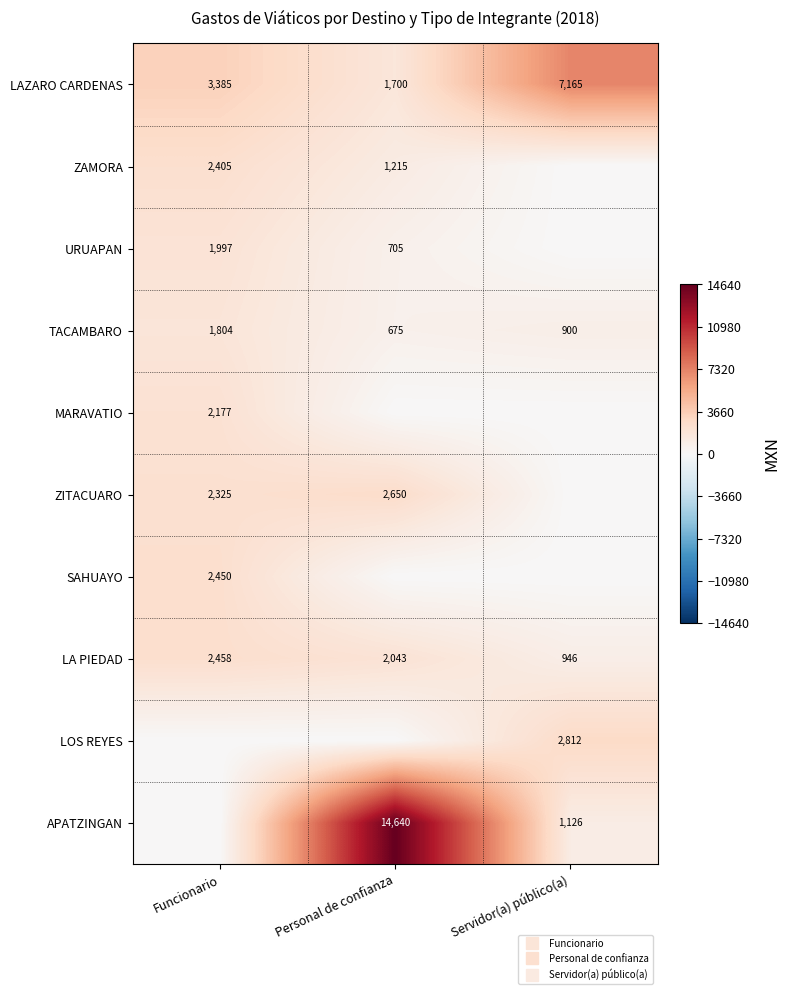

At how many categories does at least one series exceed 12363?

1